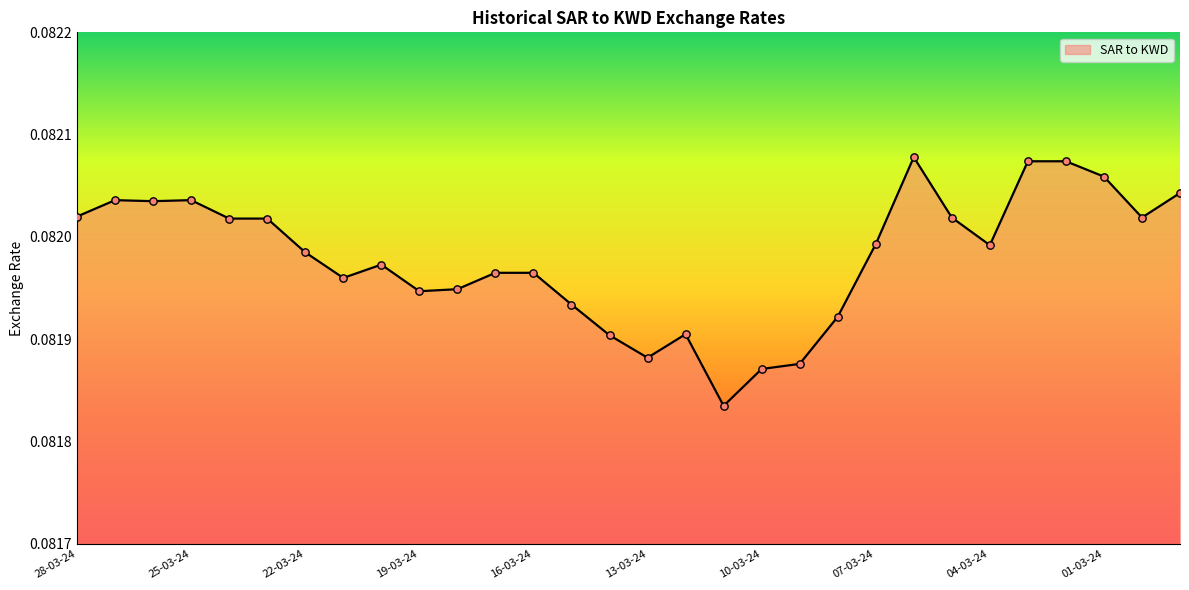

Between 10-03-24 and 17, which is larger?

10-03-24